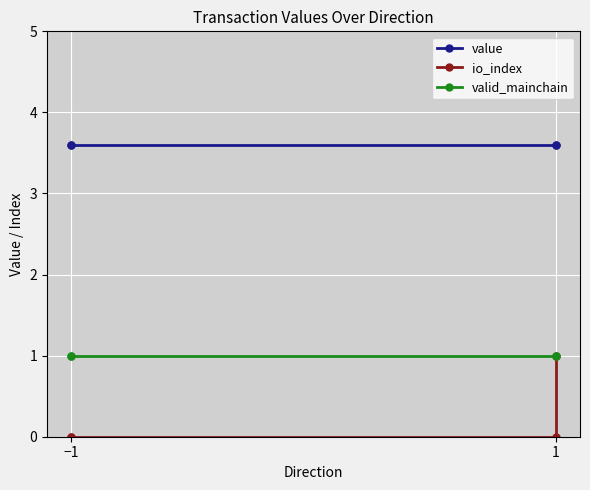

What is the label of the 1st point from the left?

−1